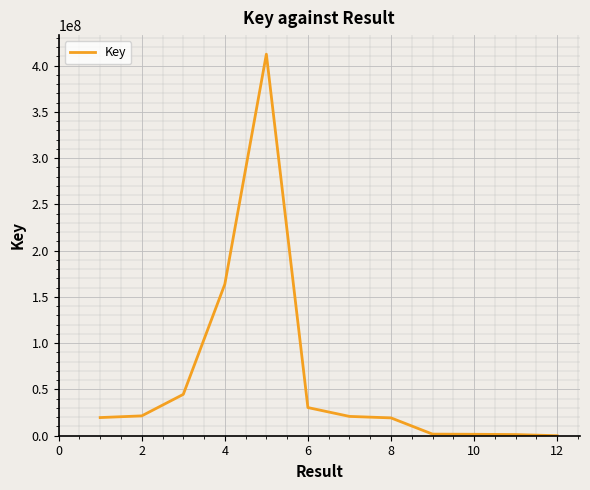

What is the greatest value displayed?

412394819